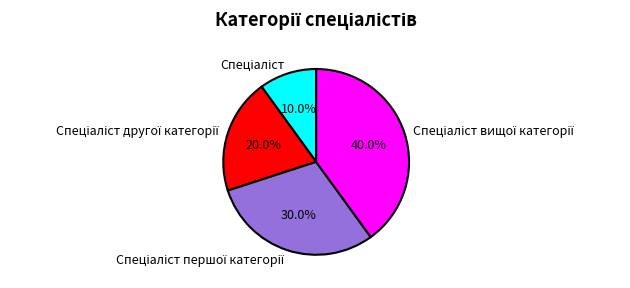

Is there a majority slice in this chart?

No